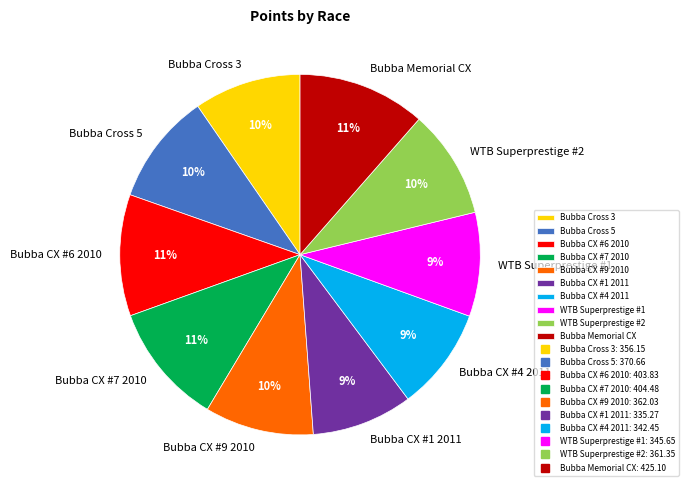

Approximately how many times larger is the value at Bubba CX #6 2010 compared to Bubba CX #9 2010?

1.1